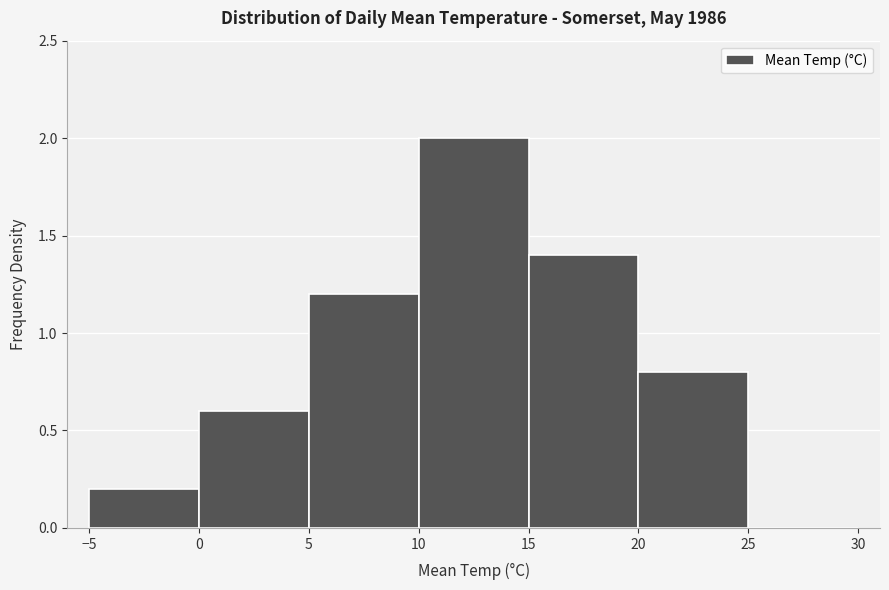

What is the height of the bar covering 0 to 5 on the x-axis? The values are not printed on the chart, so give them approximately, as read against the axis.

0.6